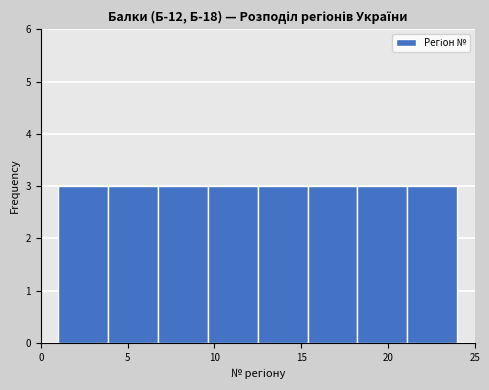

Reading left to right, transcribe this chart: for each bar, give the range it covers on the x-axis and its height. Neither the bar edges nor the heights are printed on the chart, so give them approximately, as read against the axes.

1.0 to 4.0: 3
4.0 to 7.0: 3
7.0 to 9.5: 3
9.5 to 12.5: 3
12.5 to 15.5: 3
15.5 to 18.5: 3
18.5 to 21.0: 3
21.0 to 24.0: 3